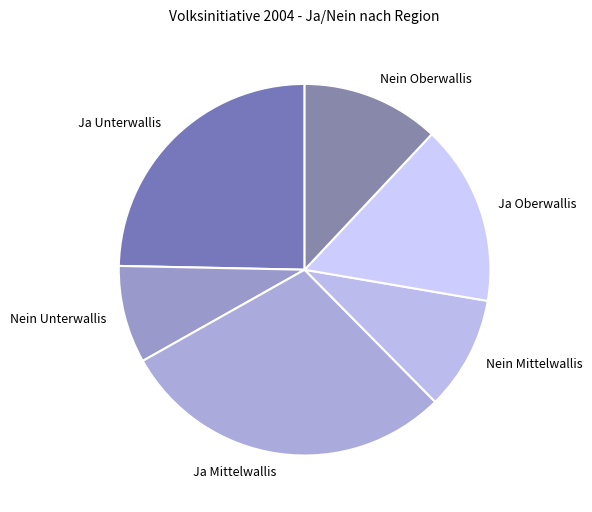

Do Nein Mittelwallis and Ja Unterwallis together represent more than half of the pie?

No